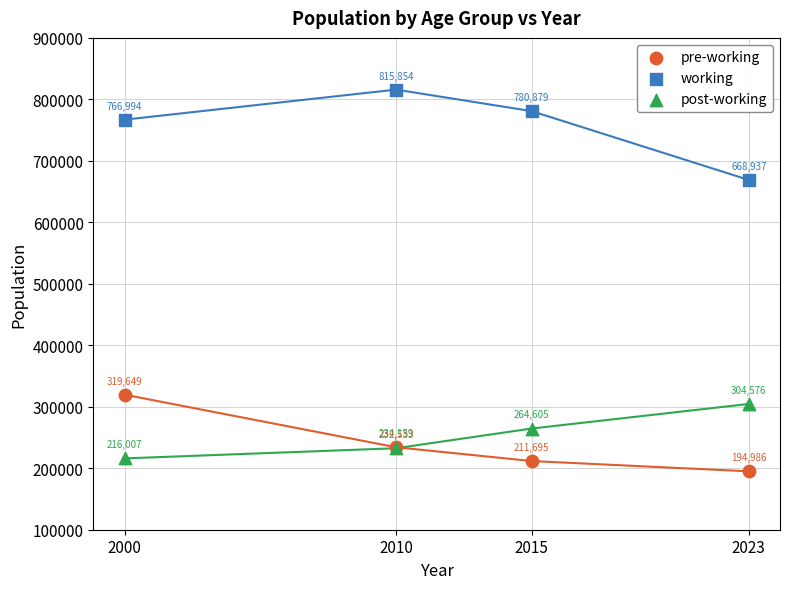

In the pre-working series, what Y value is closest to 257317?

234159